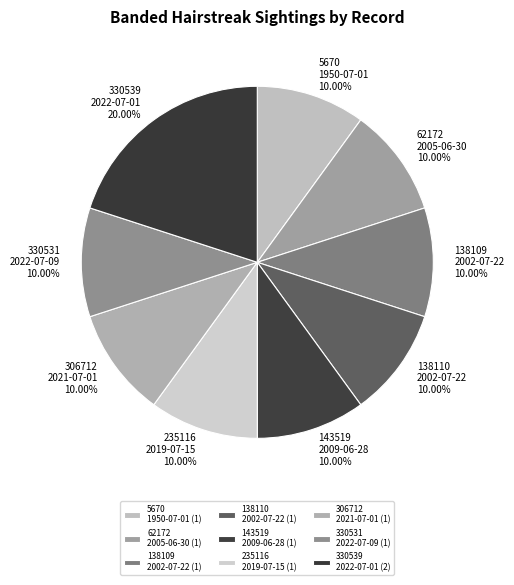

How many segments does this pie chart have?

9